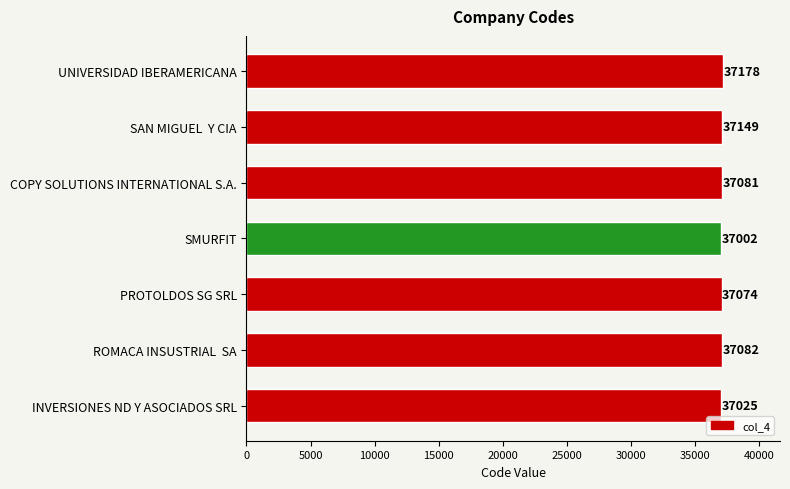

What is the difference between the second highest and minimum values?

147